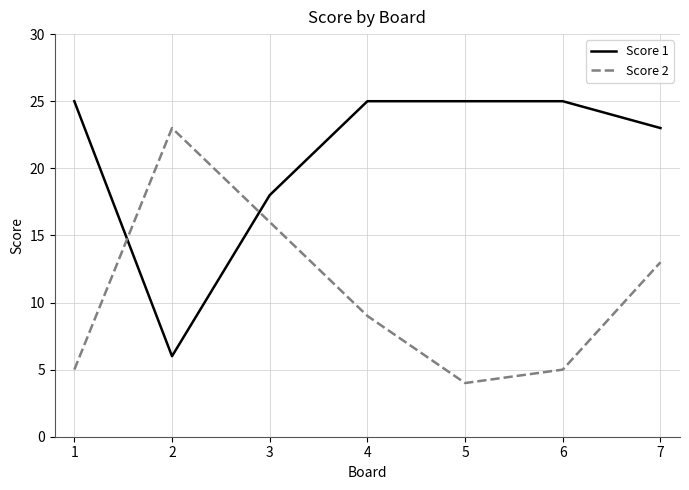

Which category has the lowest value in the Score 2 series?

5